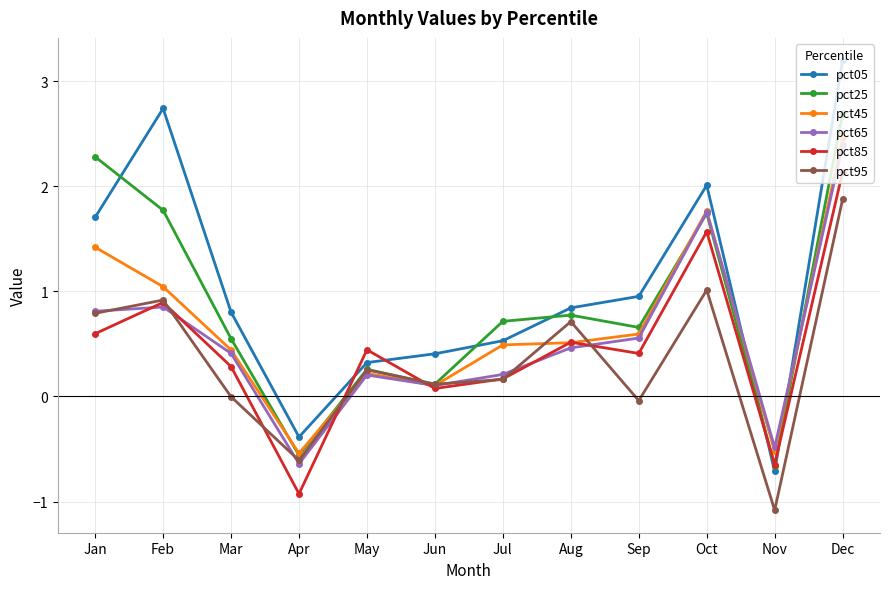

What is the sum of all pct85 values?

5.5